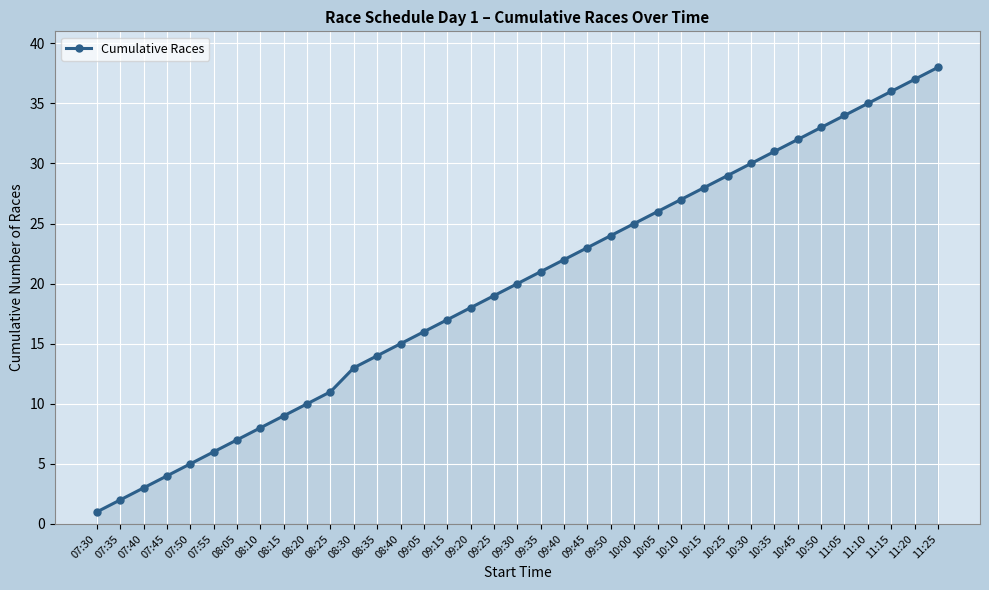

Rank the categories by value from lowest to highest.

07:30, 07:35, 07:40, 07:45, 07:50, 07:55, 08:05, 08:10, 08:15, 08:20, 08:25, 08:30, 08:35, 08:40, 09:05, 09:15, 09:20, 09:25, 09:30, 09:35, 09:40, 09:45, 09:50, 10:00, 10:05, 10:10, 10:15, 10:25, 10:30, 10:35, 10:45, 10:50, 11:05, 11:10, 11:15, 11:20, 11:25